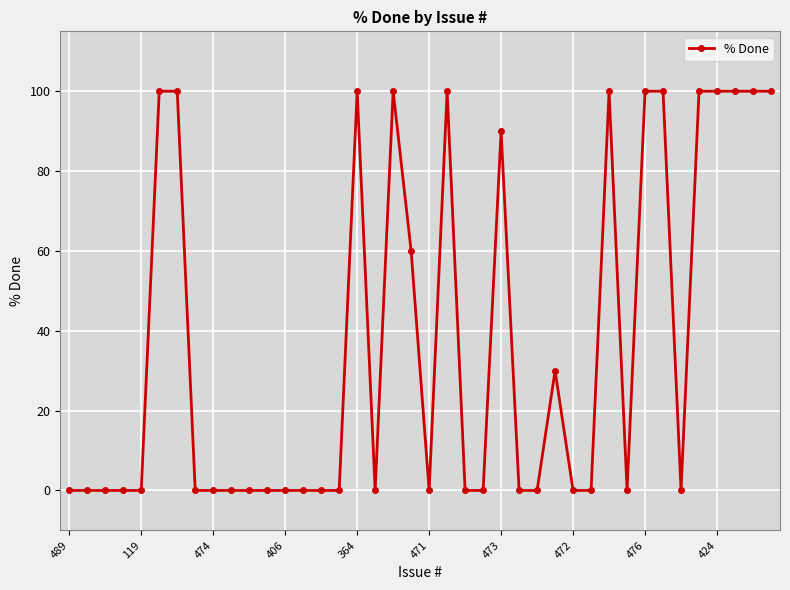

True or false: there are more than 0 points higher than both neighbors.

True